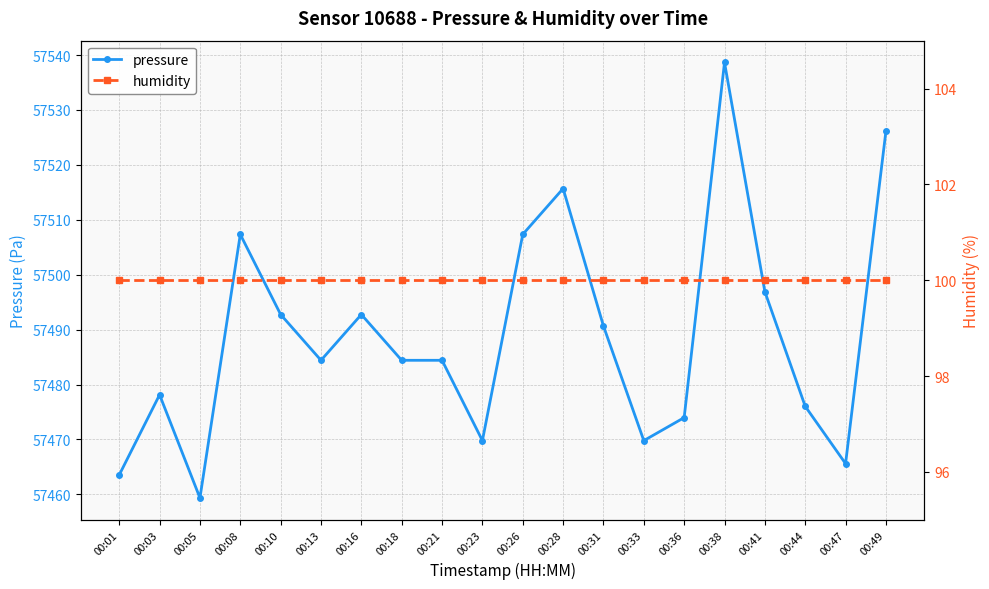

Where is pressure nearest to the value 57499?

00:41